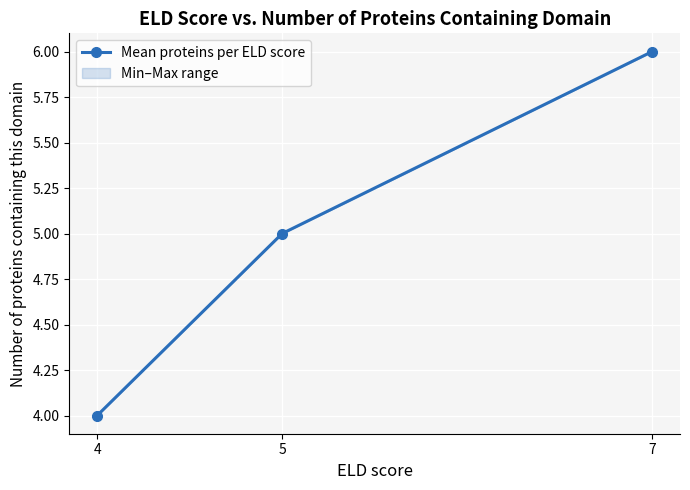

The value at 7 is 6. True or false?

True